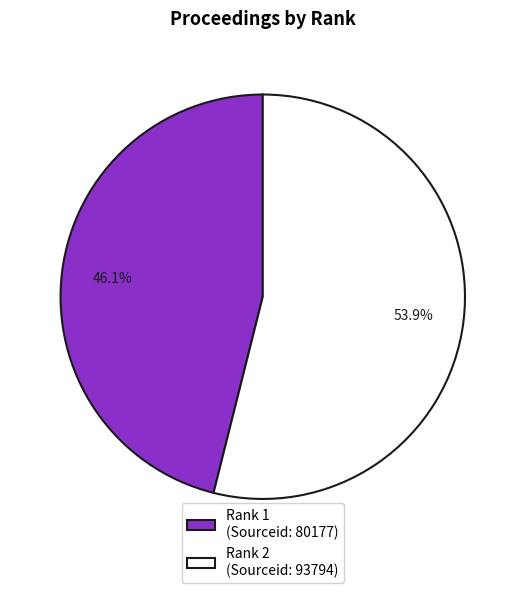

The Rank 1 slice represents 57% of the pie. True or false?

False